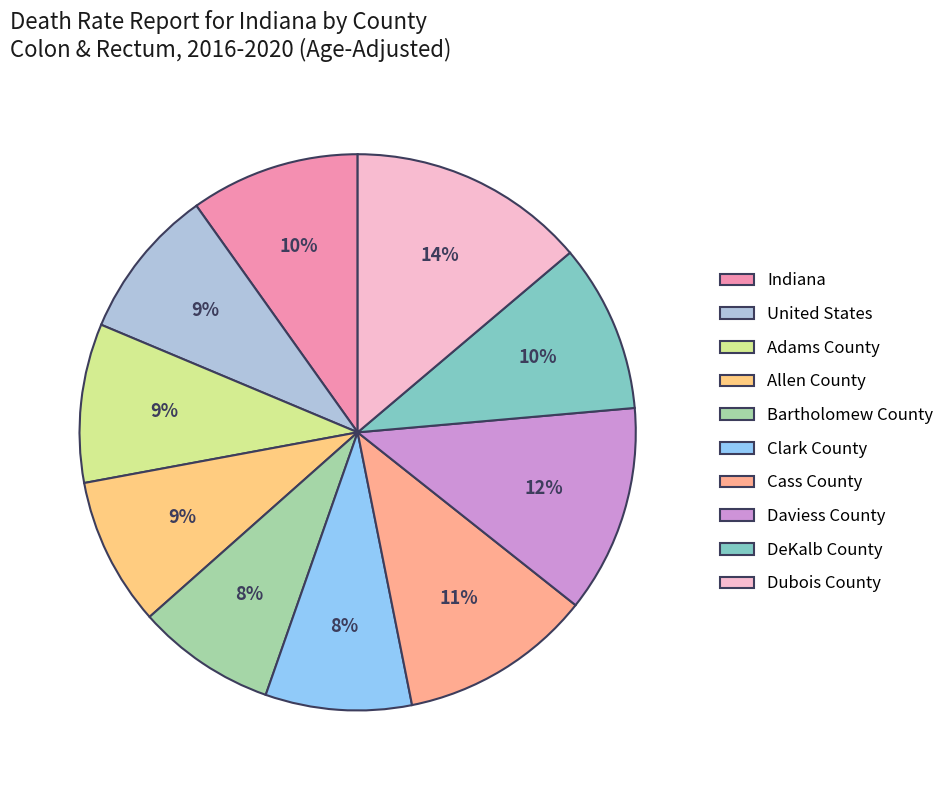

To the nearest percent, what is the difference between the largest and smallest slice percentages?

6%